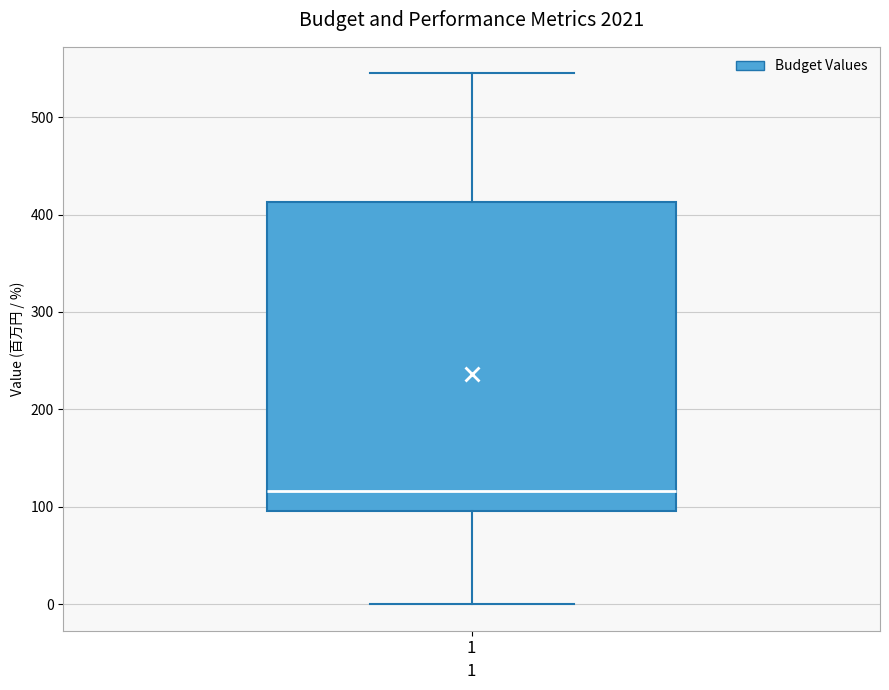

Transcribe this box plot: give where the median line is, the range the box spans, and where the two whiskers end, as read against the y-axis. The values are not printed on the chart, so give them approximately, as read against the axis.

median 120, box 100 to 410, whiskers 0 to 550